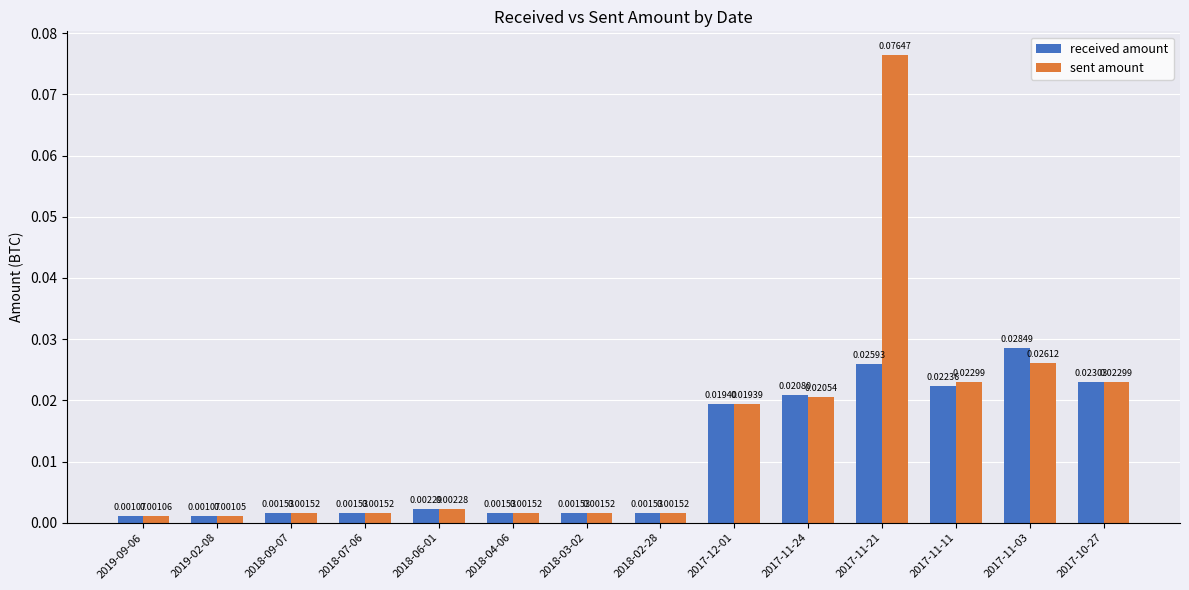

Count the number of categories in the chart.

14